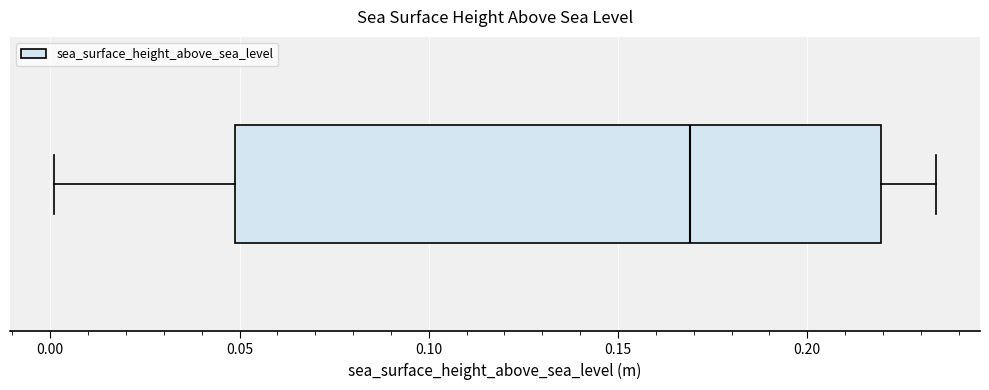

Read this box plot against the x-axis: the position of the median line, the range covered by the box, and the ends of both whiskers. The values are not printed on the chart, so give them approximately, as read against the axis.

median 0.170, box 0.050 to 0.220, whiskers 0.000 to 0.235